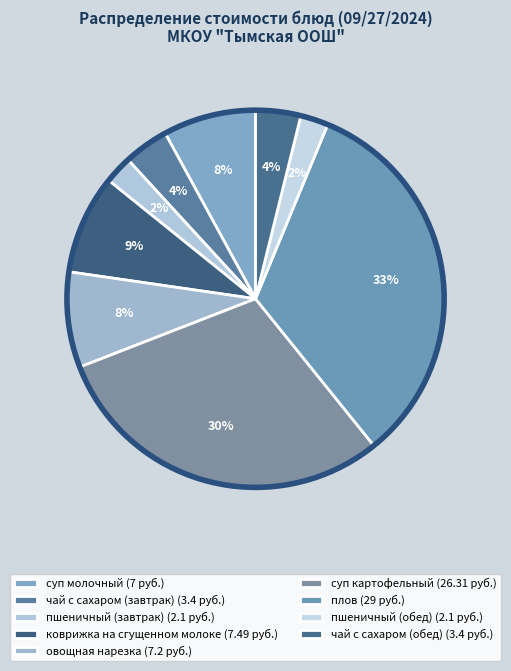

Which category has the smallest portion of the pie?

пшеничный (завтрак)